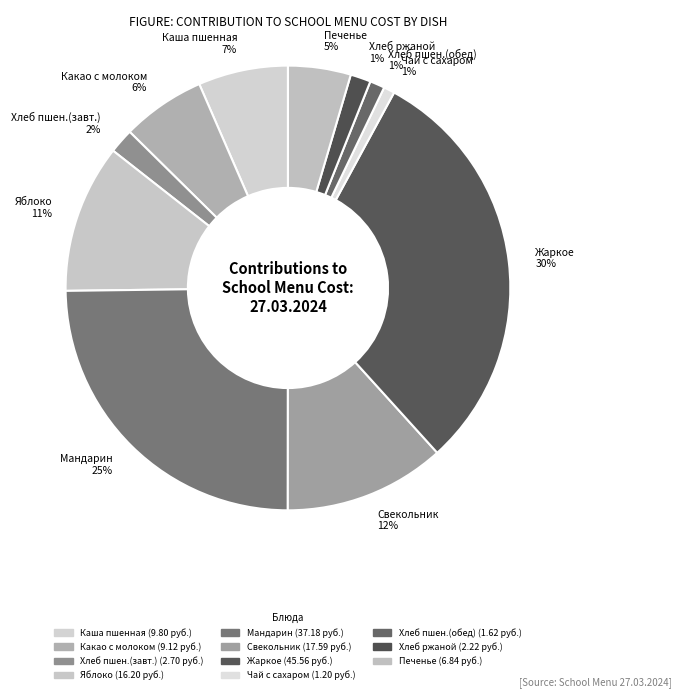

Is the sum of Каша пшенная 7% and Печенье 5% greater than half?

No